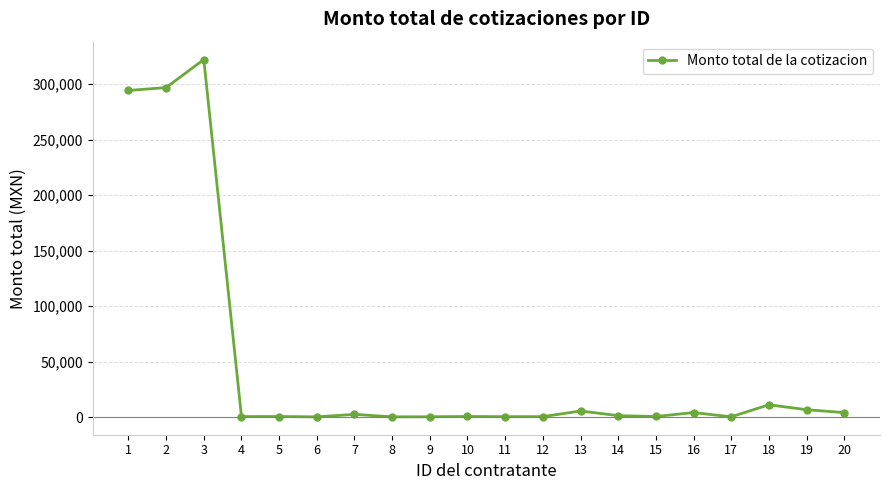

Which label corresponds to the largest value in the chart?

3